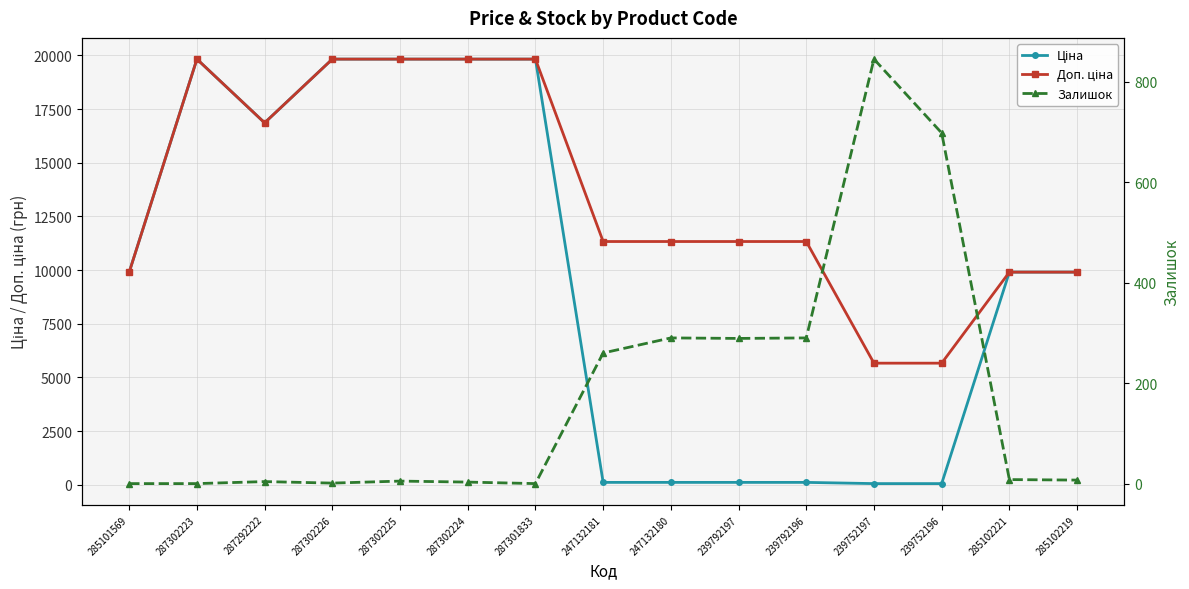

What is the label of the 6th point from the right?

239792197